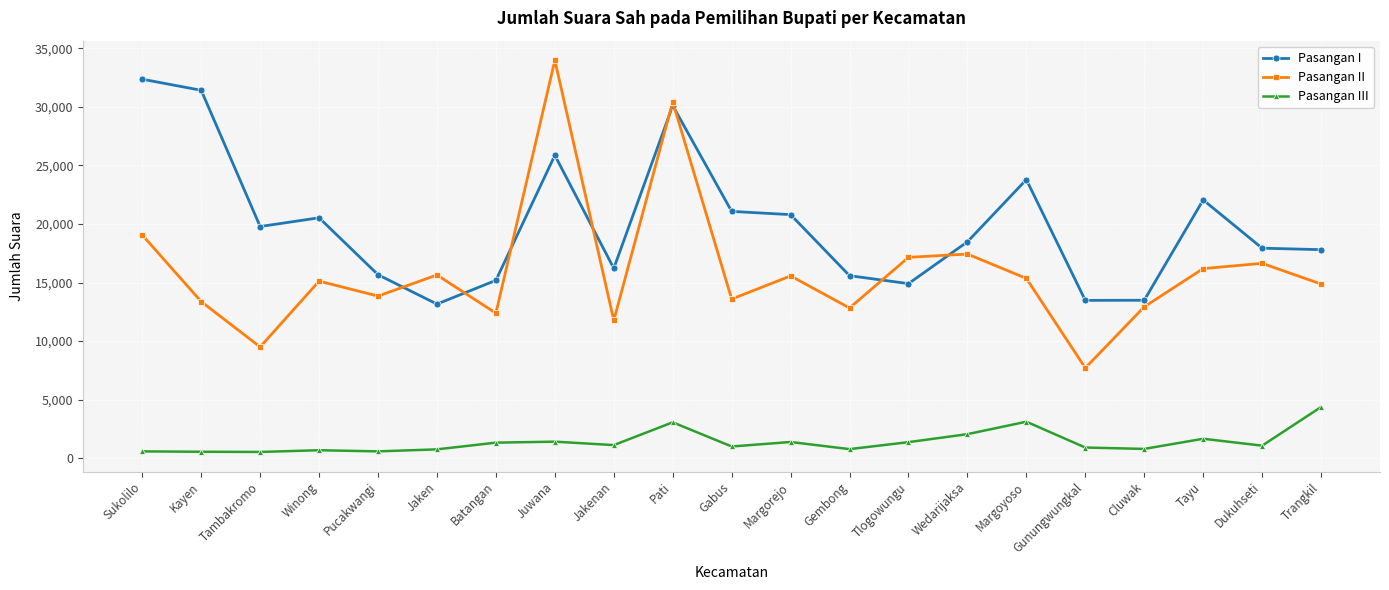

How many lines are shown in the chart?

3